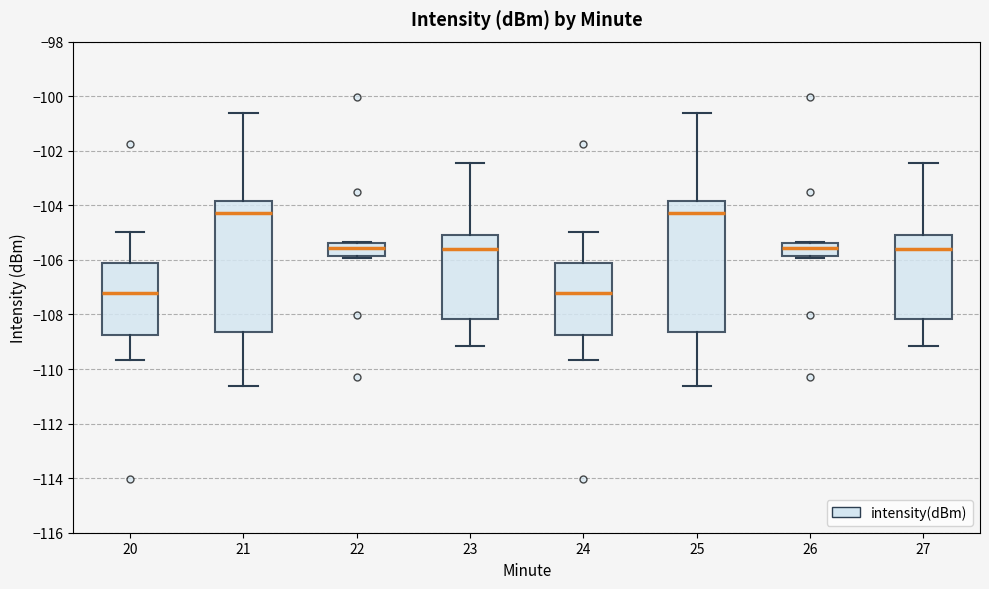

Reading left to right, transcribe this box plot: for each box, give where its median line is, the range the box spans, and where its two whiskers end, as read against the y-axis. The values are not printed on the chart, so give them approximately, as read against the axis.

20: median -107.2, box -108.8 to -106.2, whiskers -109.6 to -105.0
21: median -104.2, box -108.6 to -103.8, whiskers -110.6 to -100.6
22: median -105.6, box -105.8 to -105.4, whiskers -106.0 to -105.4
23: median -105.6, box -108.2 to -105.0, whiskers -109.2 to -102.4
24: median -107.2, box -108.8 to -106.2, whiskers -109.6 to -105.0
25: median -104.2, box -108.6 to -103.8, whiskers -110.6 to -100.6
26: median -105.6, box -105.8 to -105.4, whiskers -106.0 to -105.4
27: median -105.6, box -108.2 to -105.0, whiskers -109.2 to -102.4